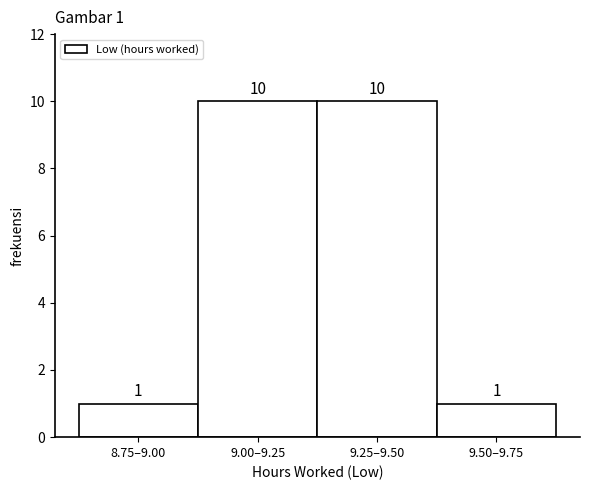

Reading left to right, extract all data points from this chart.

1	10	10	1